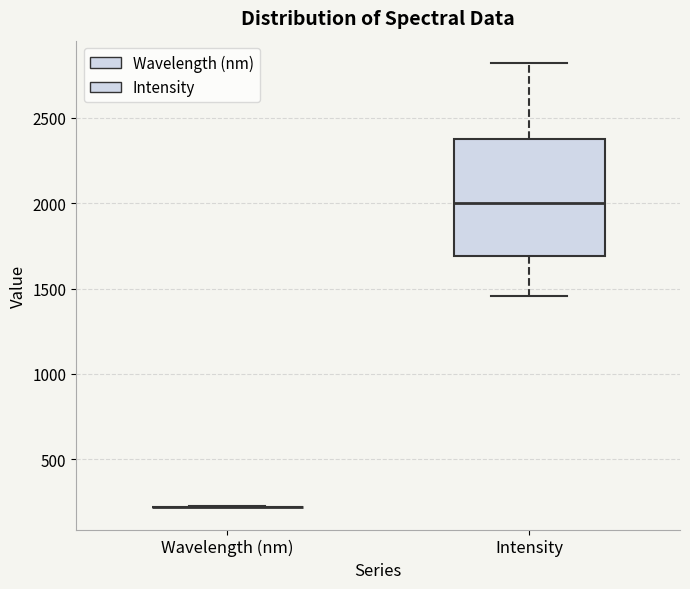

Reading left to right, transcribe this box plot: for each box, give where its median line is, the range the box spans, and where its two whiskers end, as read against the y-axis. The values are not printed on the chart, so give them approximately, as read against the axis.

Wavelength (nm): box collapsed to a line at 200, whiskers 200 to 200
Intensity: median 2000, box 1700 to 2400, whiskers 1450 to 2800